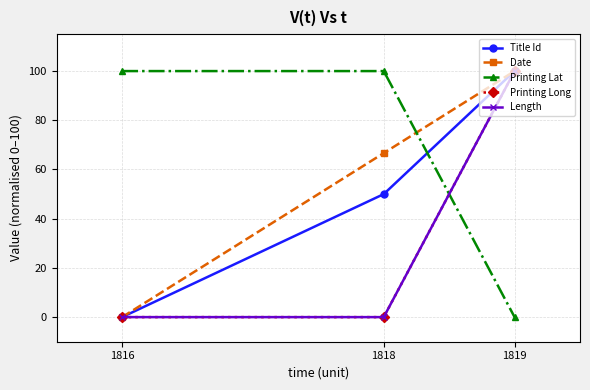

Is the value of Printing Lat at 1816 greater than the value of Printing Long at 1818?

Yes